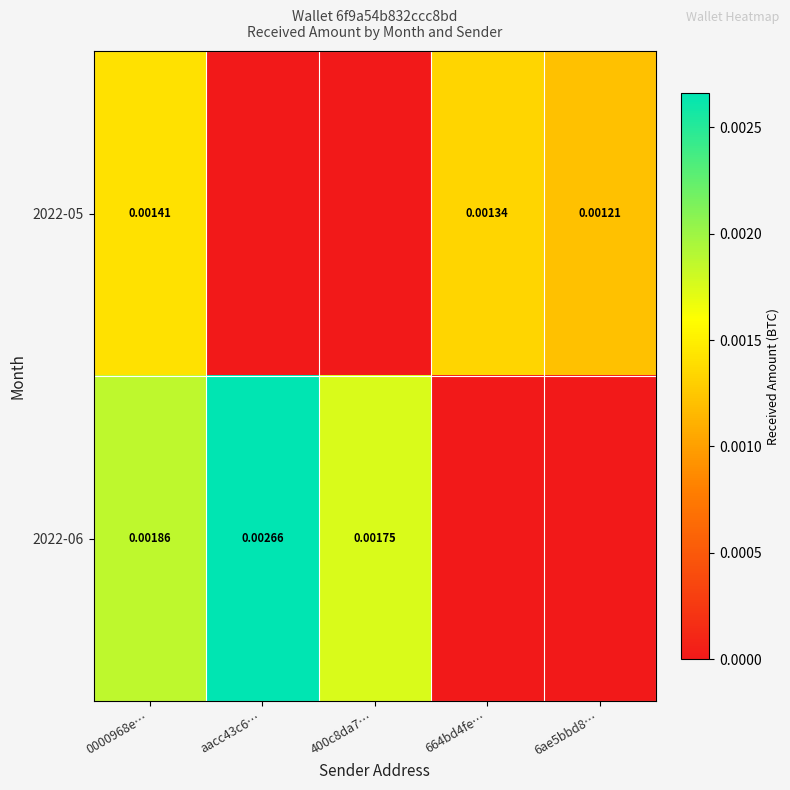

At which label does 2022-06 reach its minimum?

664bd4fe…